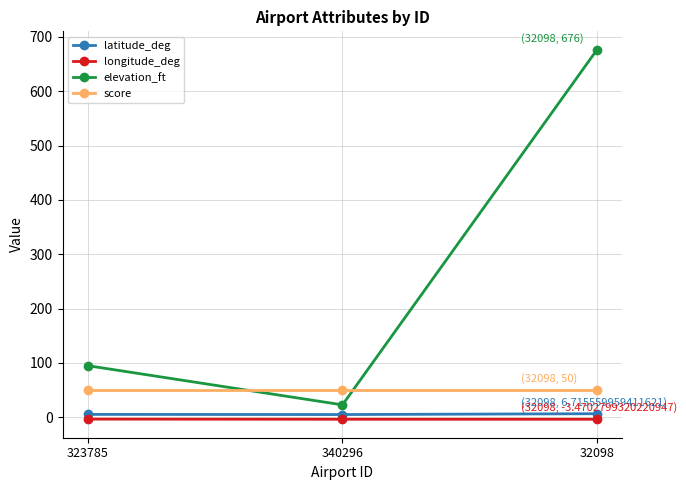

At which category is the sum across all series the highest?

32098